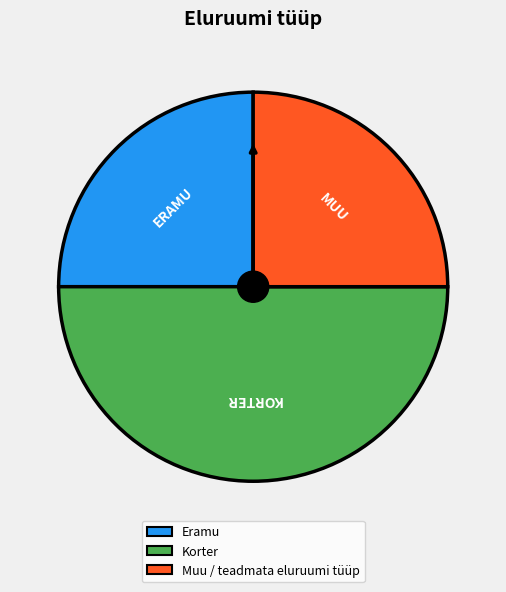

Approximately how many times larger is the value at Korter compared to Muu / teadmata eluruumi tüüp?

2.0